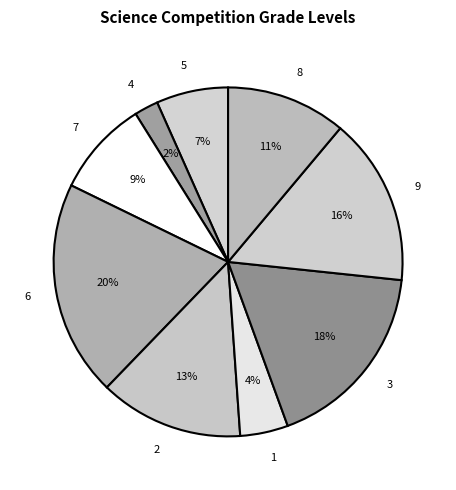

Does 5 represent more than half of the total?

No